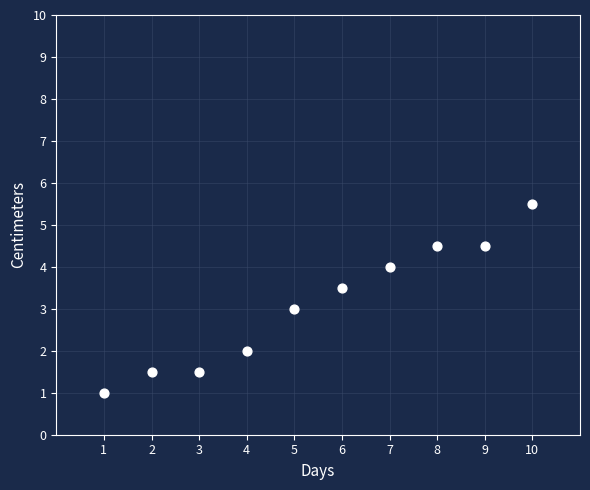

What is the average Y value?

3.1